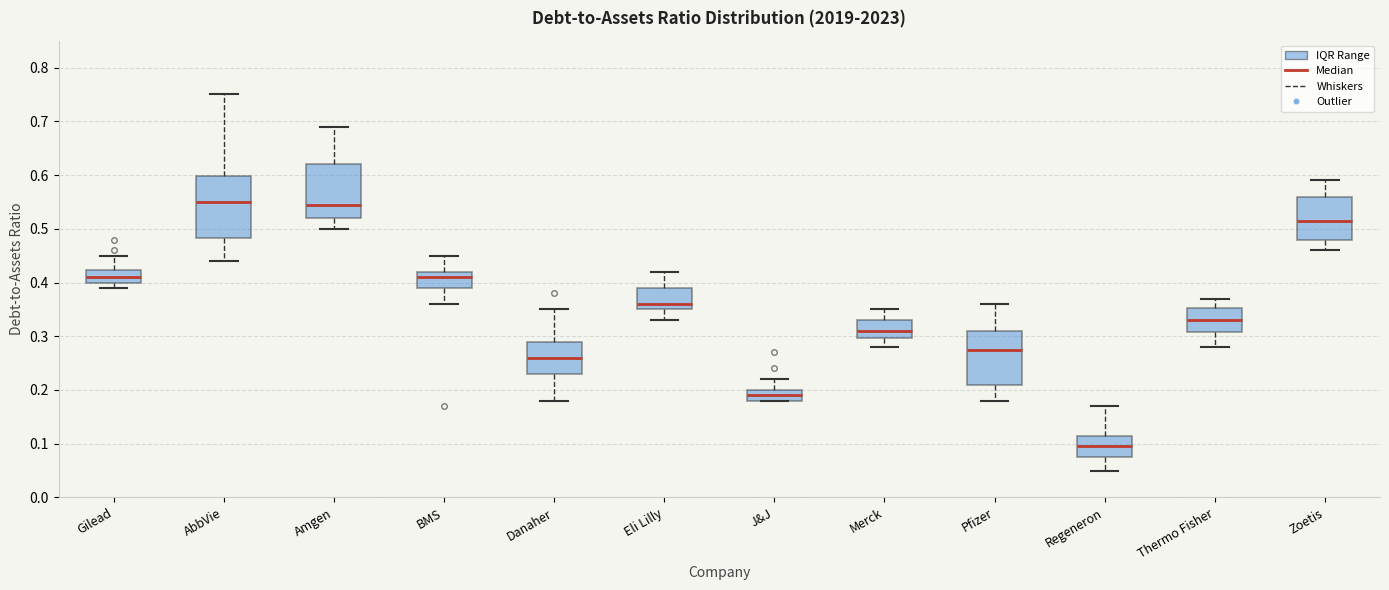

Reading left to right, transcribe this box plot: for each box, give where its median line is, the range the box spans, and where its two whiskers end, as read against the y-axis. The values are not printed on the chart, so give them approximately, as read against the axis.

Gilead: median 0.41, box 0.40 to 0.42, whiskers 0.39 to 0.45
AbbVie: median 0.55, box 0.48 to 0.60, whiskers 0.44 to 0.75
Amgen: median 0.55, box 0.52 to 0.62, whiskers 0.50 to 0.69
BMS: median 0.41, box 0.39 to 0.42, whiskers 0.36 to 0.45
Danaher: median 0.26, box 0.23 to 0.29, whiskers 0.18 to 0.35
Eli Lilly: median 0.36, box 0.35 to 0.39, whiskers 0.33 to 0.42
J&J: median 0.19, box 0.18 to 0.20, whiskers 0.18 to 0.22
Merck: median 0.31, box 0.30 to 0.33, whiskers 0.28 to 0.35
Pfizer: median 0.28, box 0.21 to 0.31, whiskers 0.18 to 0.36
Regeneron: median 0.10, box 0.08 to 0.12, whiskers 0.05 to 0.17
Thermo Fisher: median 0.33, box 0.31 to 0.35, whiskers 0.28 to 0.37
Zoetis: median 0.52, box 0.48 to 0.56, whiskers 0.46 to 0.59